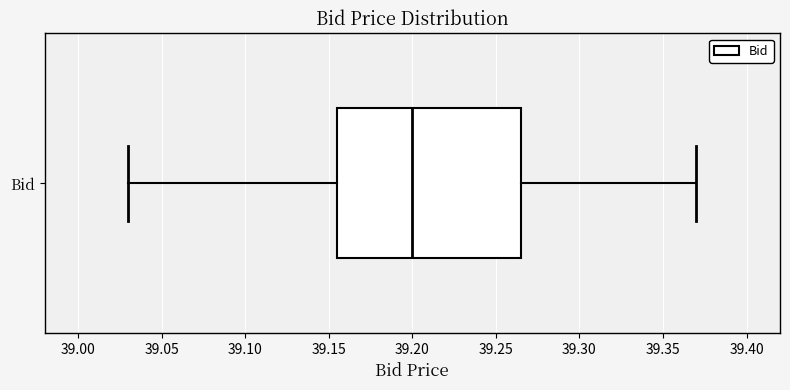

Transcribe this box plot: give where the median line is, the range the box spans, and where the two whiskers end, as read against the x-axis. The values are not printed on the chart, so give them approximately, as read against the axis.

median 39.200, box 39.155 to 39.265, whiskers 39.030 to 39.370